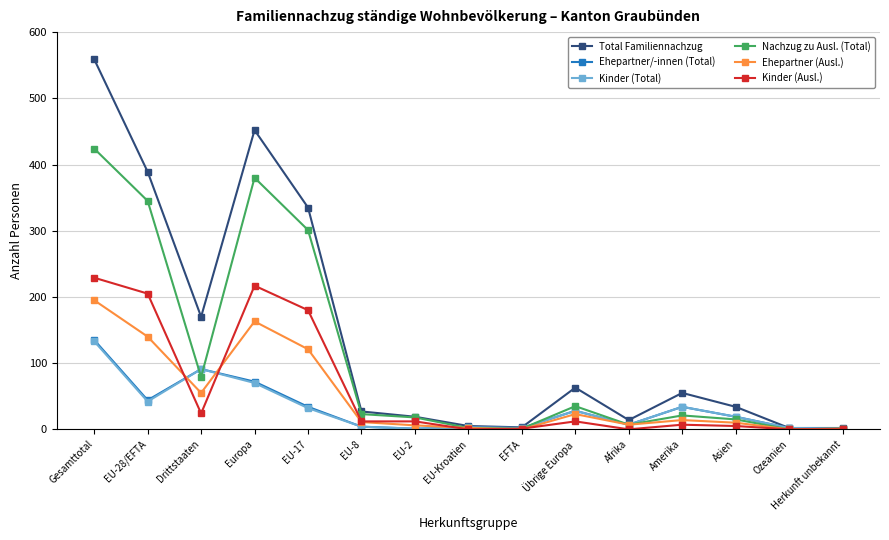

How many data points in Total Familiennachzug are less than 34?

7